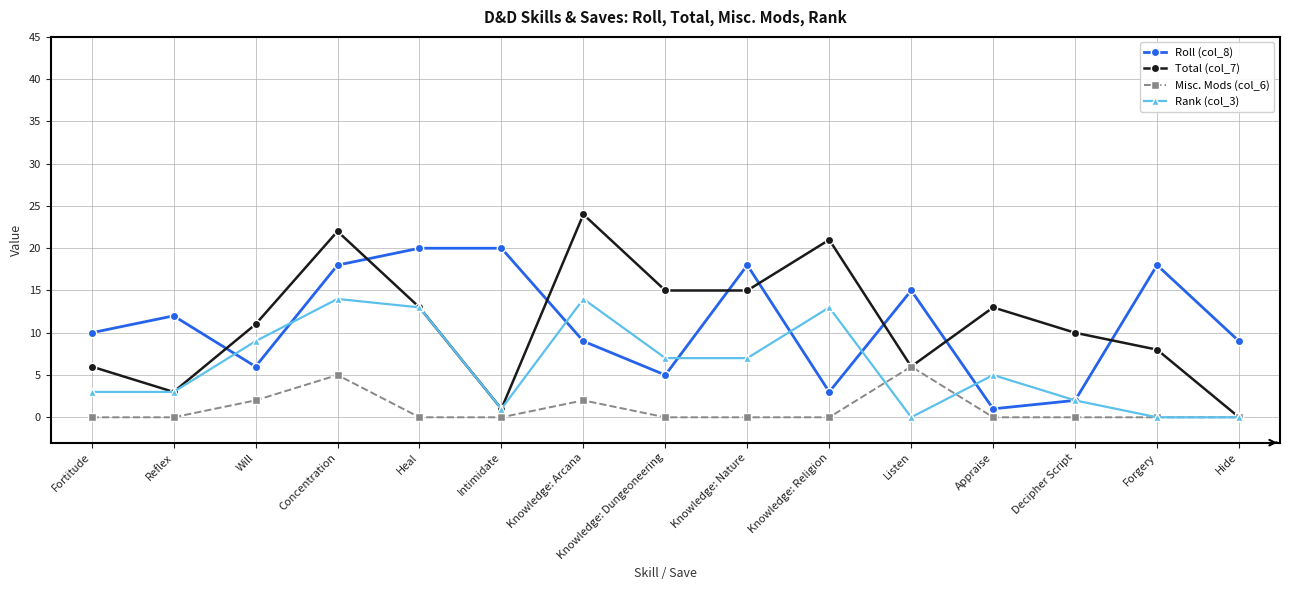

How many lines are shown in the chart?

4